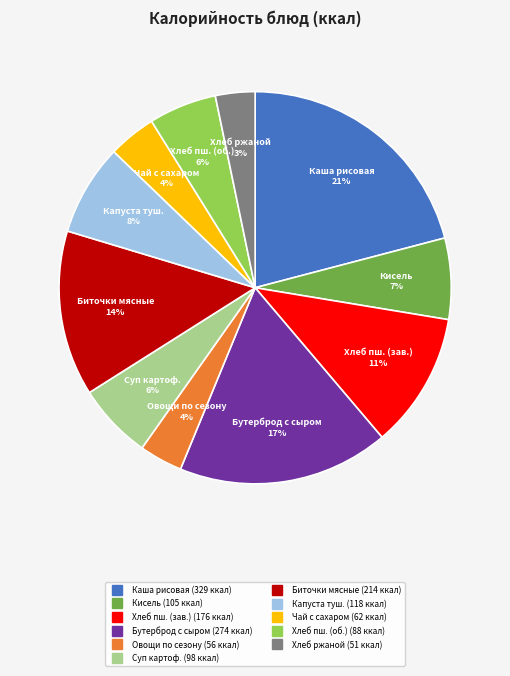

To the nearest percent, what is the average slice percentage?

9%